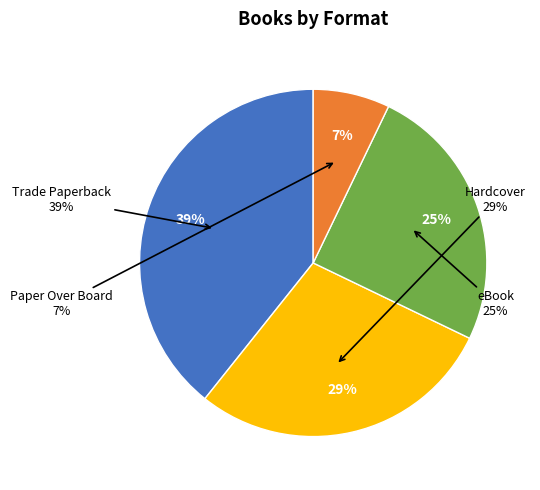

To the nearest percent, what is the difference between the eBook and Hardcover slice percentages?

4%